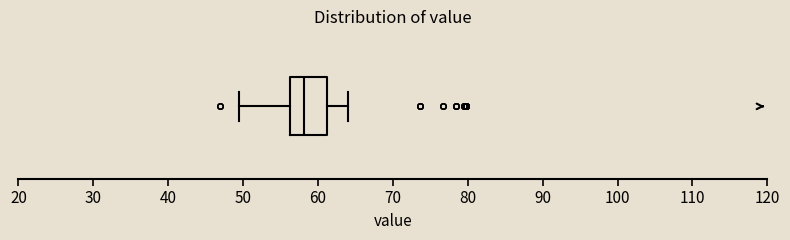

Transcribe this box plot: give where the median line is, the range the box spans, and where the two whiskers end, as read against the x-axis. The values are not printed on the chart, so give them approximately, as read against the axis.

median 58, box 56 to 61, whiskers 49 to 64